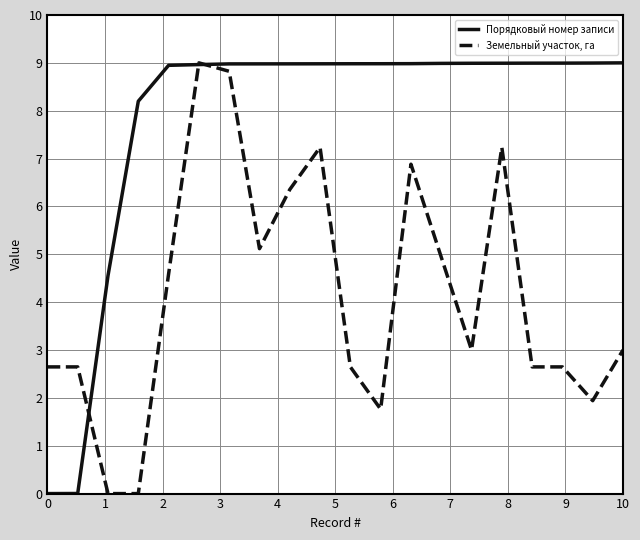

Which series has the largest total across all categories?

Порядковый номер записи